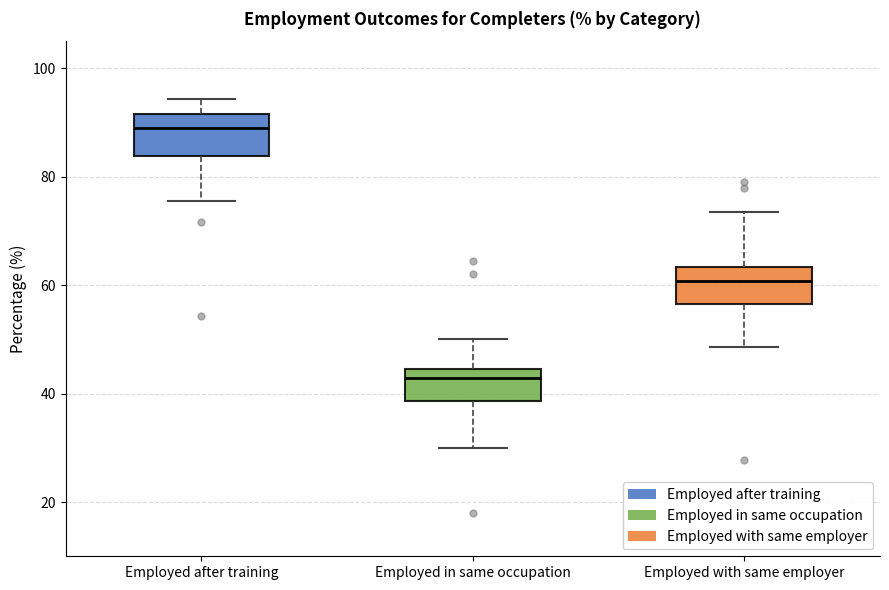

Which box has the highest median line?

Employed after training